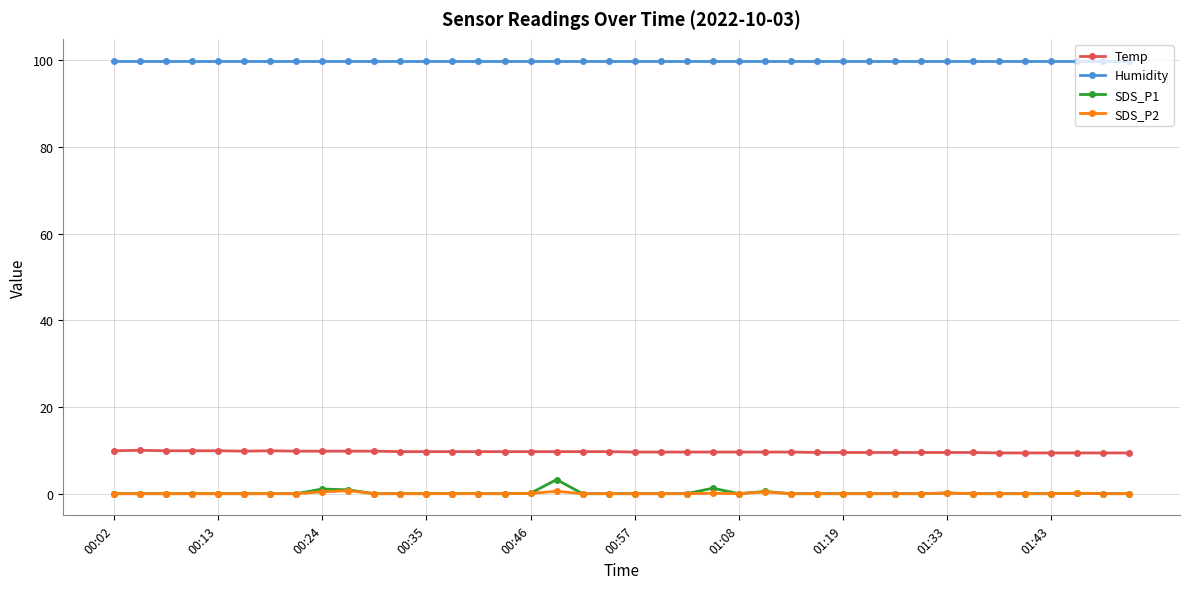

List the series in order of their peak value, lowest first.

SDS_P2, SDS_P1, Temp, Humidity